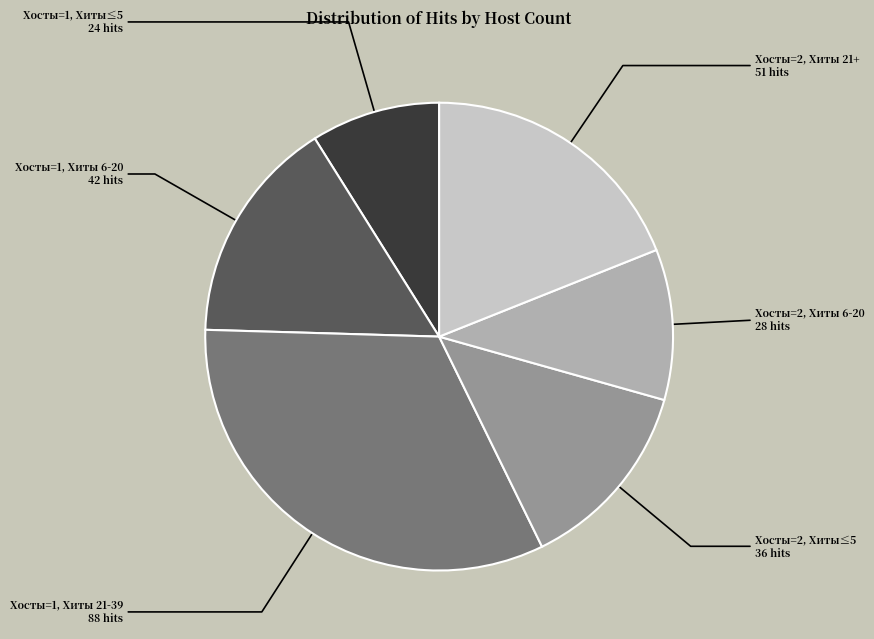

Is there a majority slice in this chart?

No